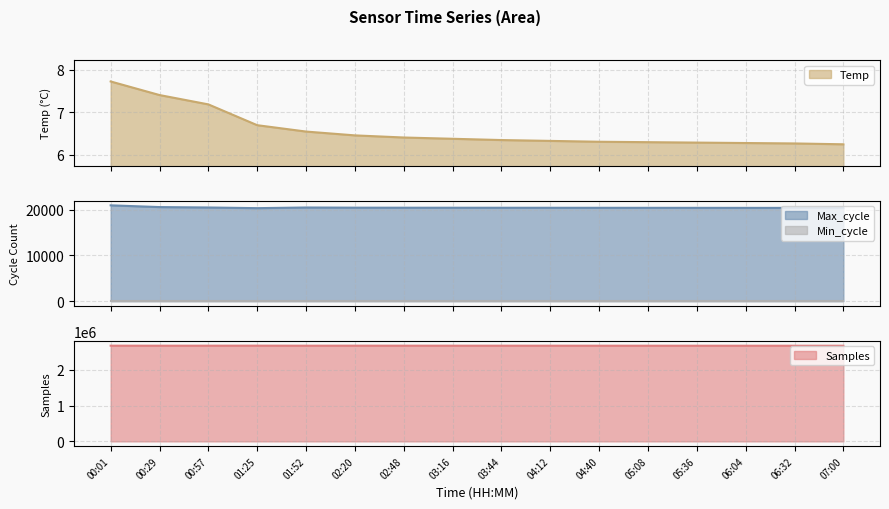

The value of Temp at 01:52 is 1.7. True or false?

False